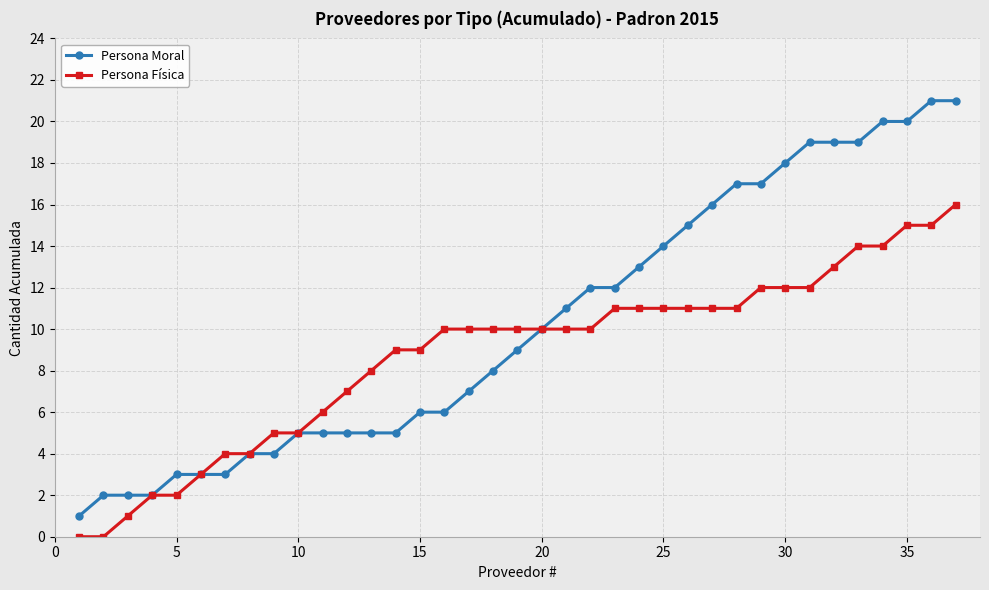

Which series has the largest total across all categories?

Persona Moral